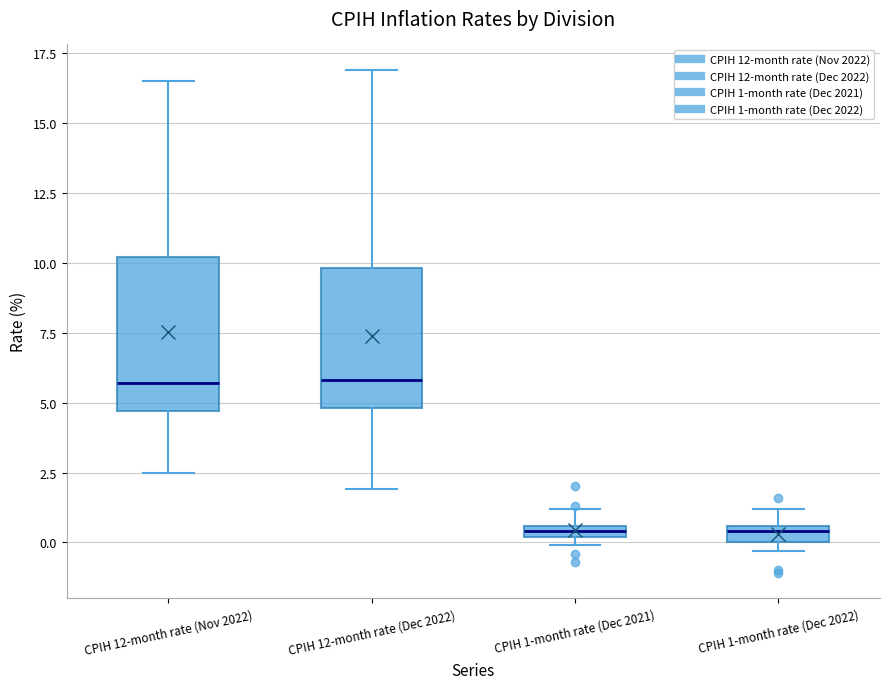

Where is the lower edge of the box for CPIH 1-month rate (Dec 2021) on the y-axis? The values are not printed on the chart, so give them approximately, as read against the axis.

0.0